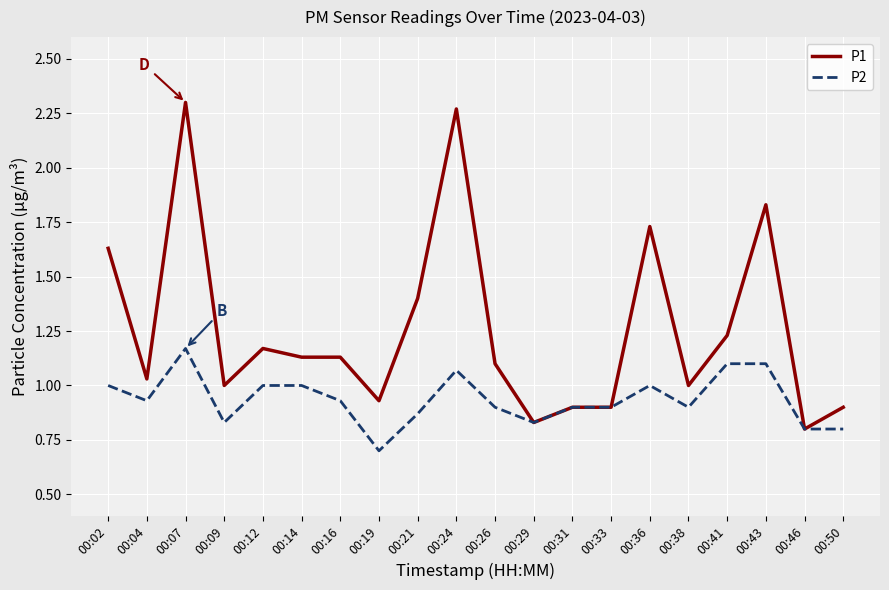

True or false: P1 has more than 1 points higher than both neighbors.

True